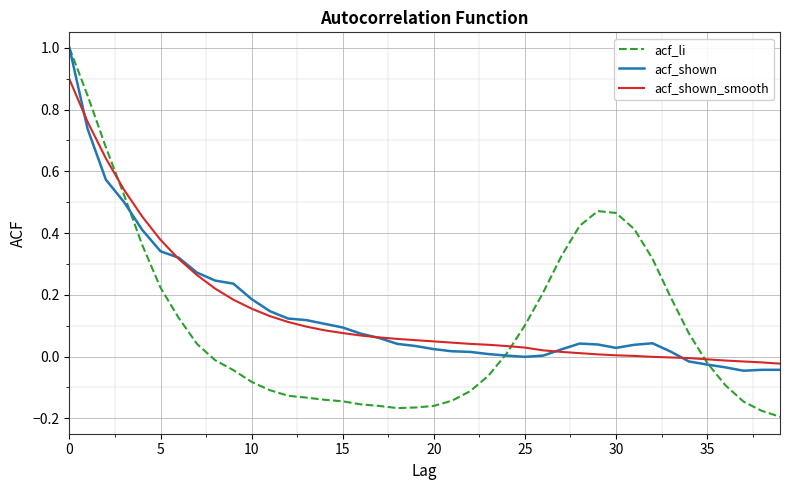

What is the maximum value for acf_li?

1.0